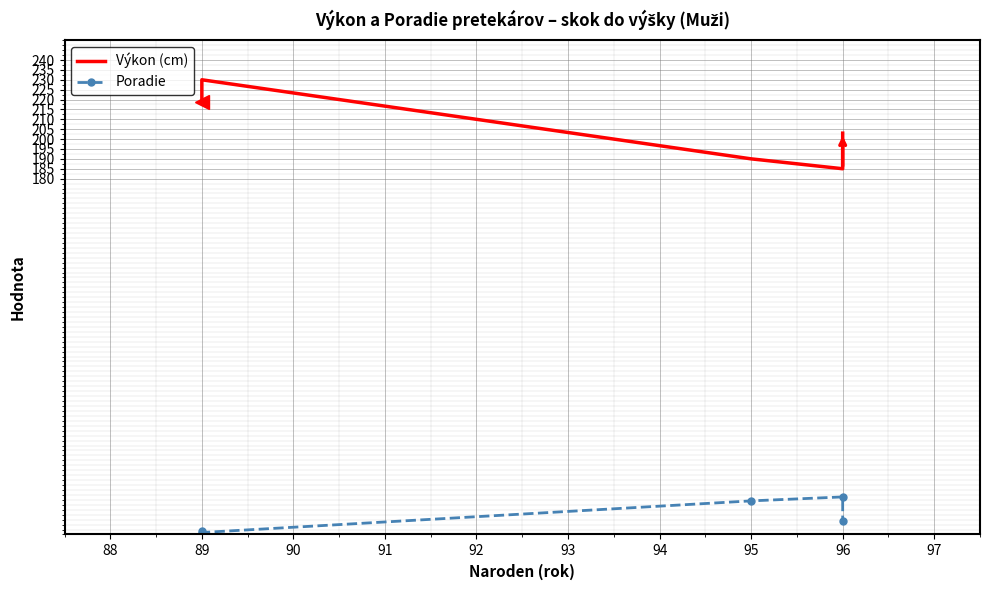

Which series has the largest total across all categories?

Výkon (cm)